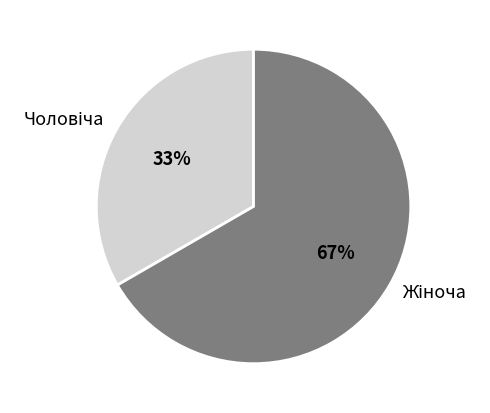

Does any single category account for the majority?

Yes